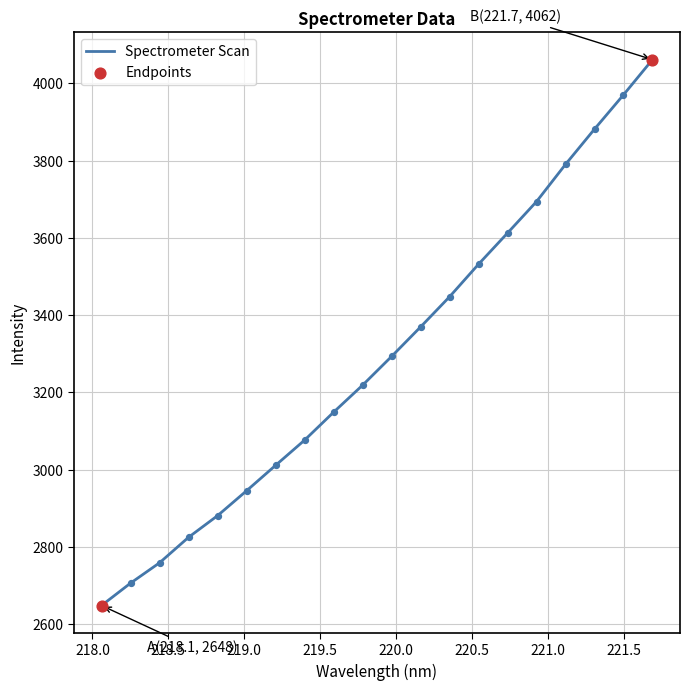

What is the smallest value displayed?

2647.9